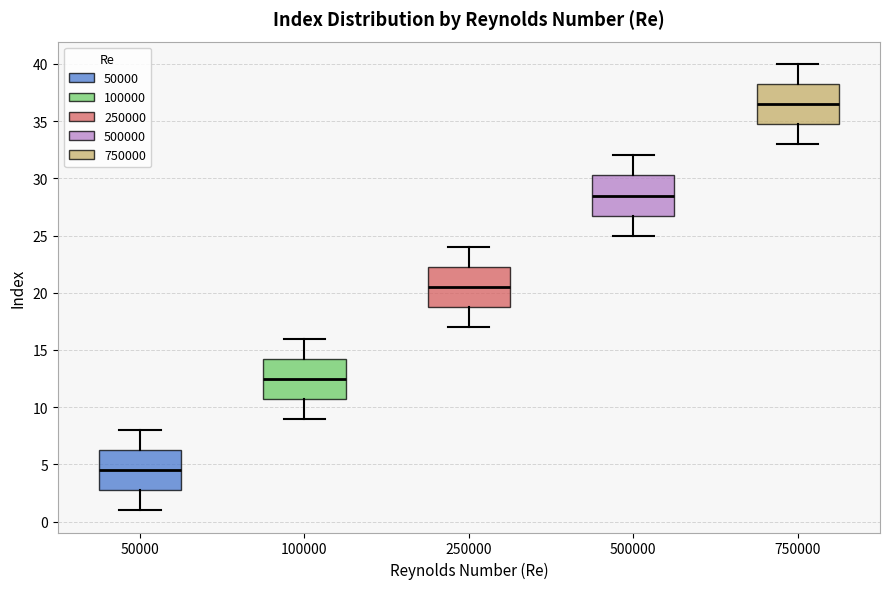

Which box's median line is the lowest?

50000